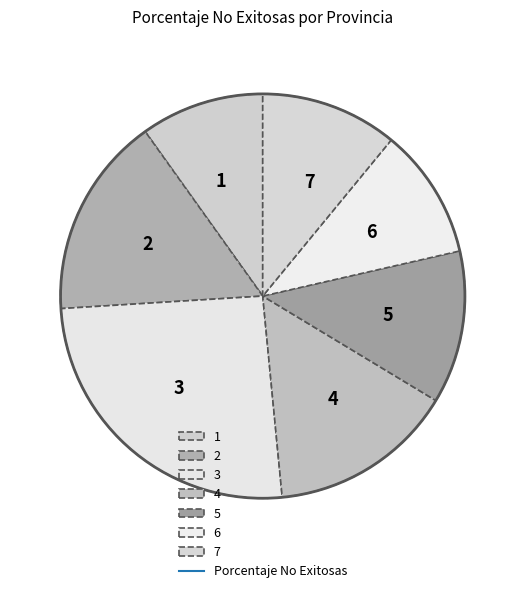

Is 3 the majority of the pie?

No